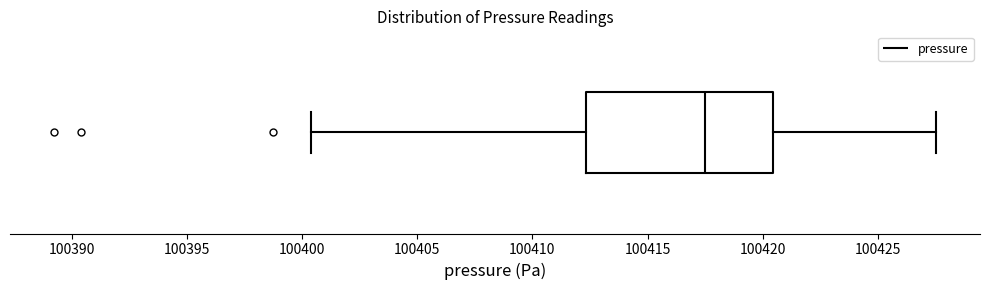

Read this box plot against the x-axis: the position of the median line, the range covered by the box, and the ends of both whiskers. The values are not printed on the chart, so give them approximately, as read against the axis.

median 100417.5, box 100412.5 to 100420.5, whiskers 100400.5 to 100427.5